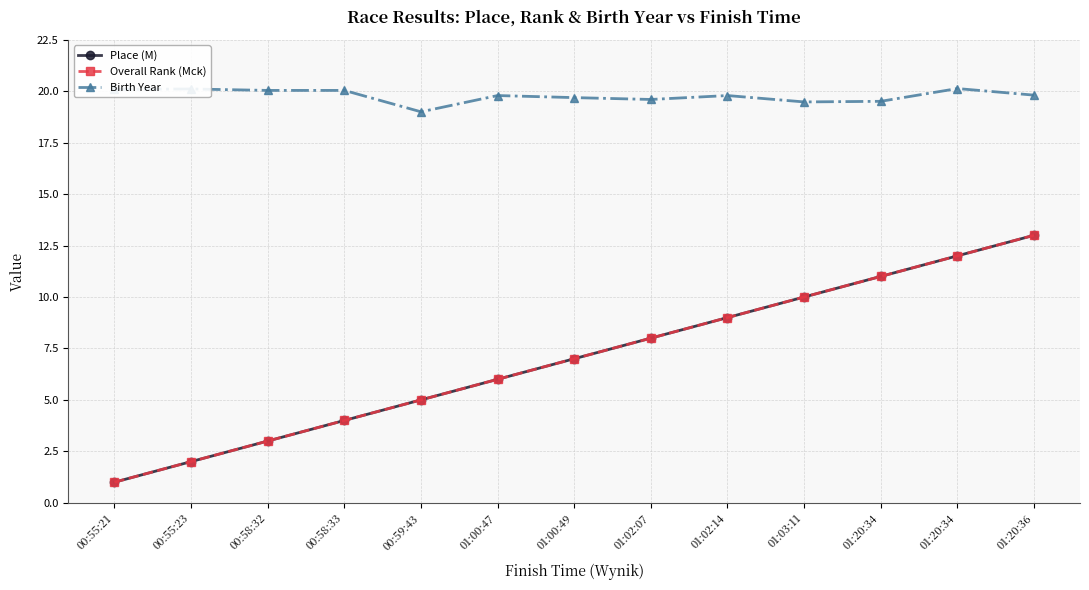

Is this an area chart (filled region under the line)?

No